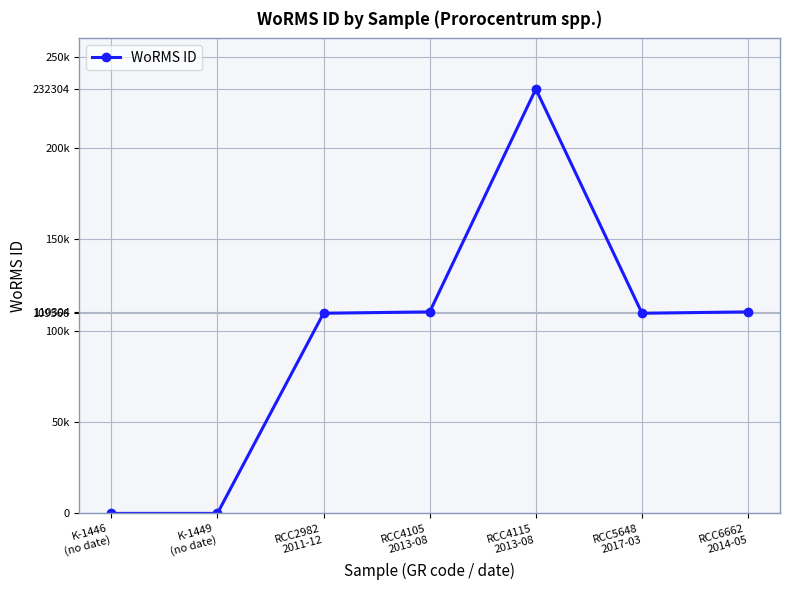

At which label does the data first exceed 109566?

RCC4105
2013-08